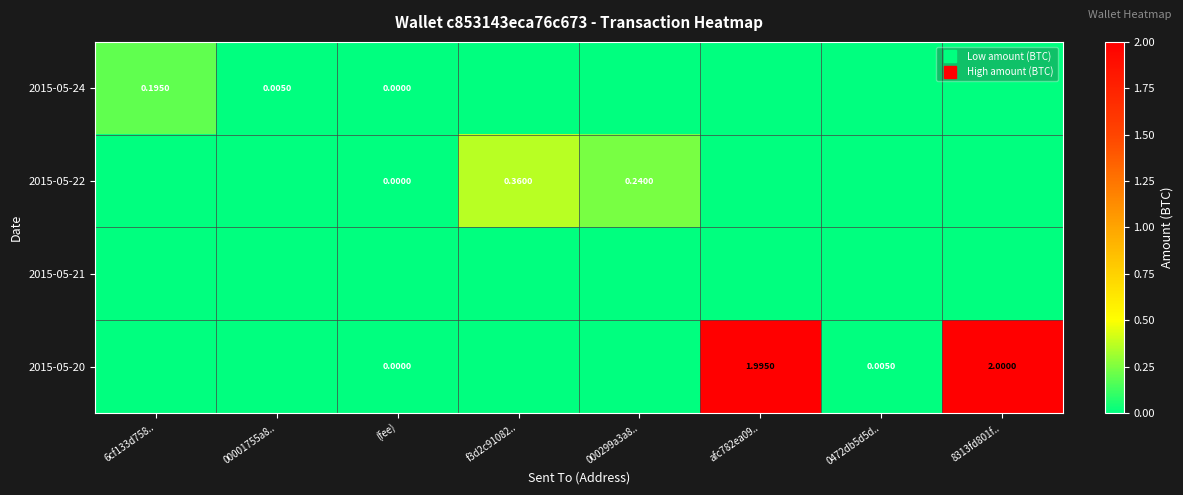

What is the highest value of the 2015-05-22 series?

0.4